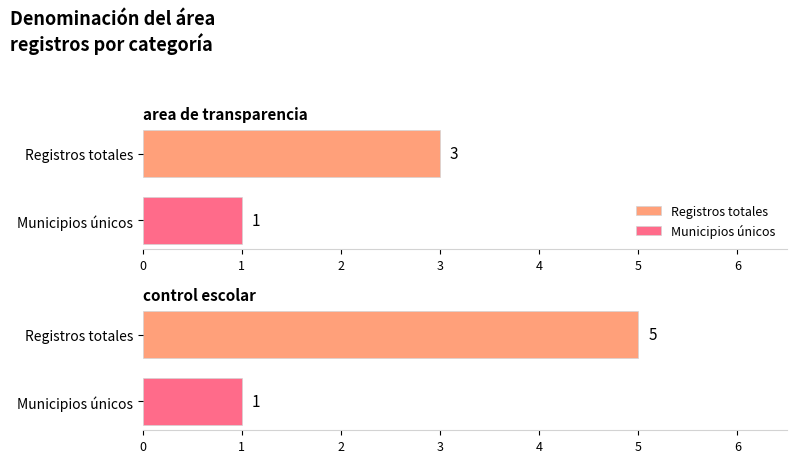

Reading left to right, transcribe all the data shown in this chart.

area de transparencia: 3	1
control escolar: 5	1